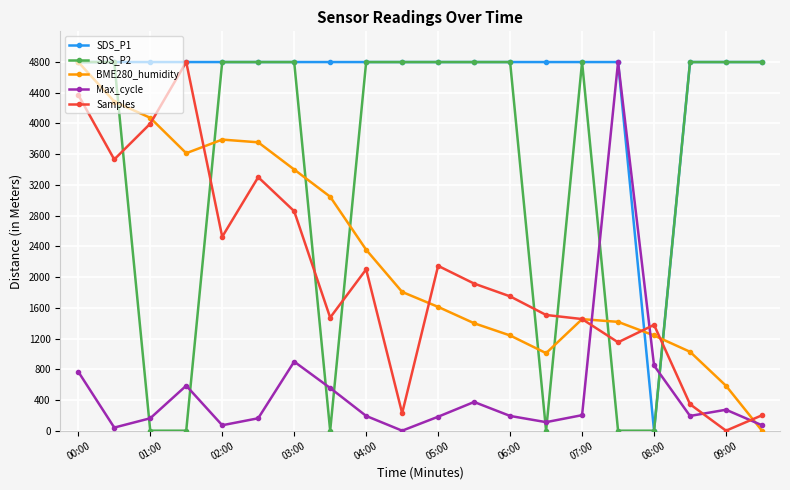

Count the number of data series in this chart.

5